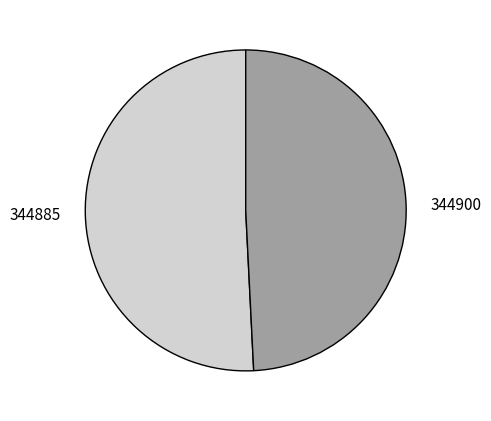

How many slices are in this pie chart?

2